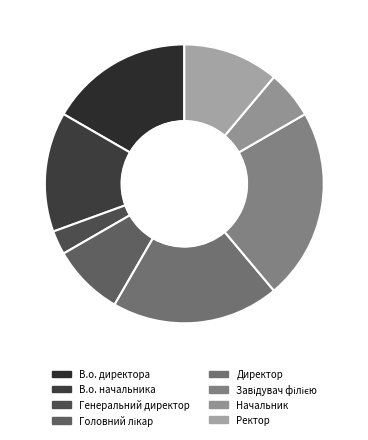

To the nearest percent, what is the combined percentage of Завідувач філією and Директор?

42%